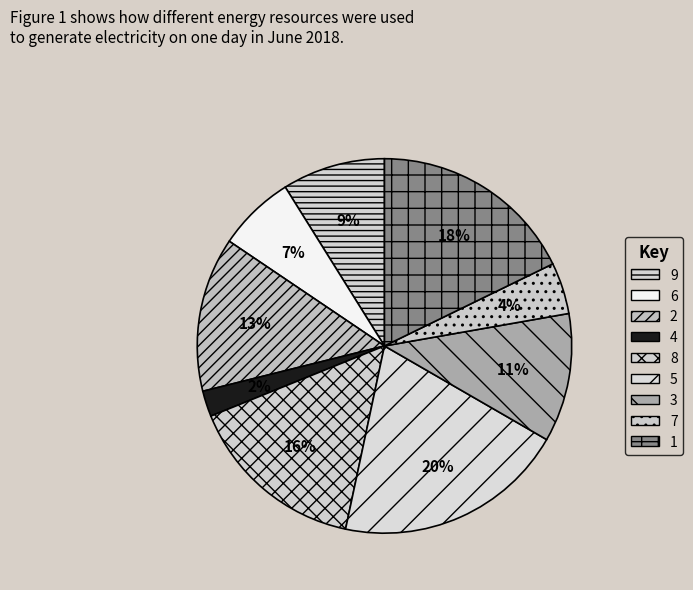

Rank the categories by value from lowest to highest.

4, 7, 6, 9, 3, 2, 8, 1, 5